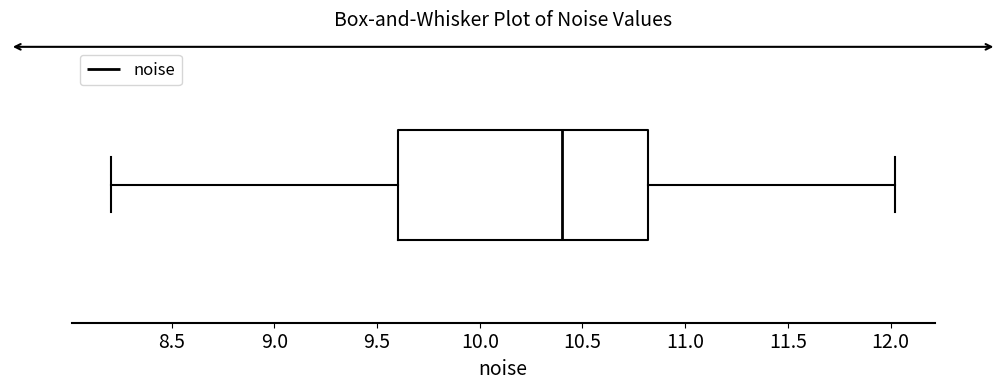

Where does the right whisker of the box end on the x-axis? The values are not printed on the chart, so give them approximately, as read against the axis.

12.0